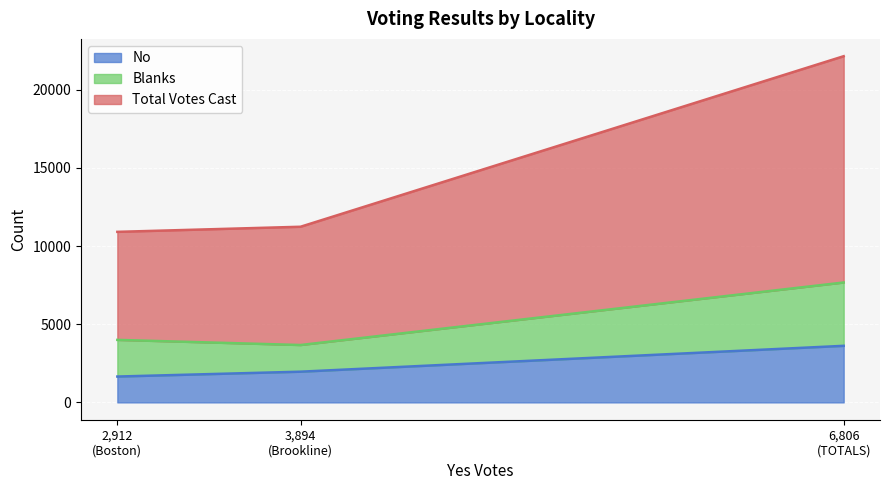

What is the minimum value for No?

1655